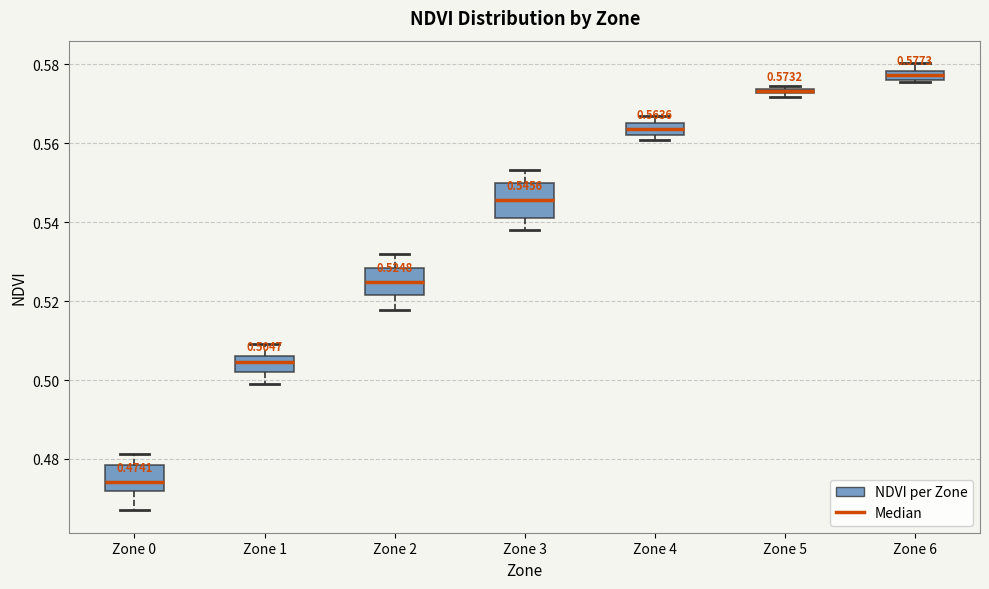

Which box's median line is the highest?

Zone 6